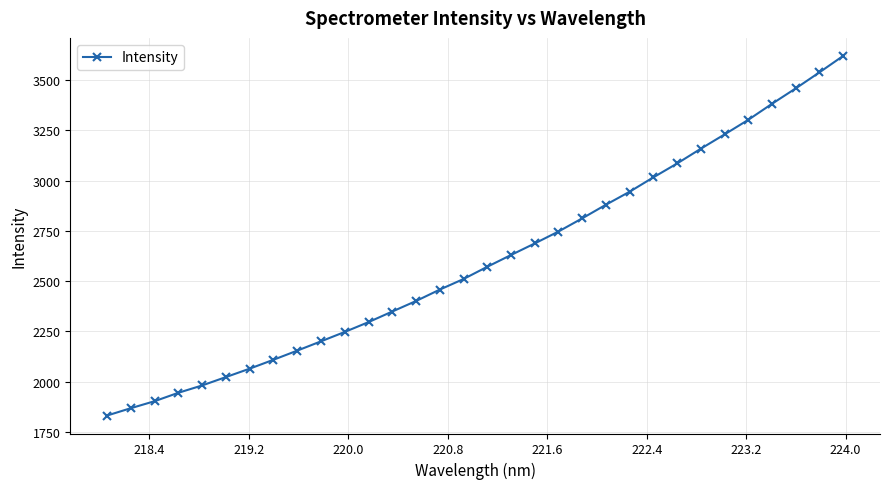

What is the difference between the maximum and second lowest values?

1754.0